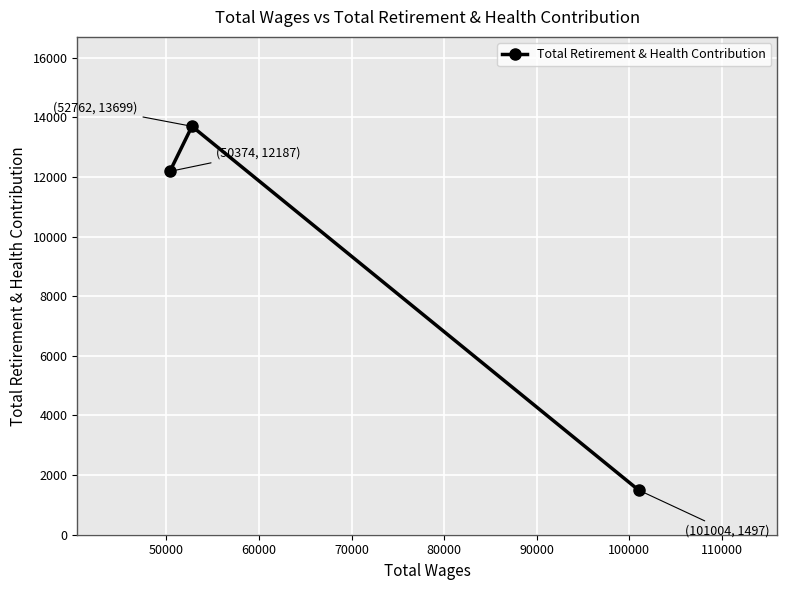

What is the value of the 1st point from the left?

12187